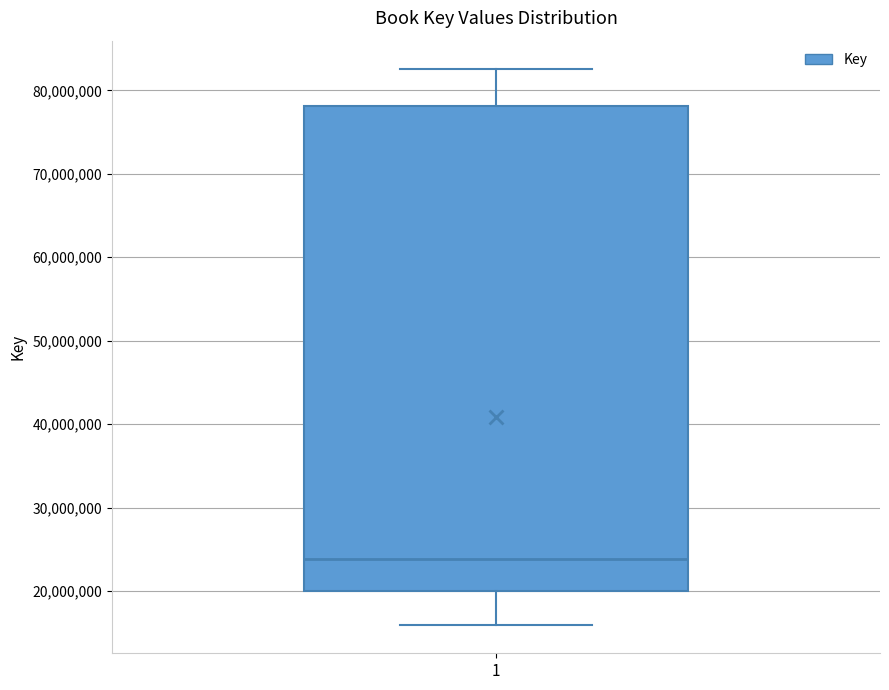

Where does the lower whisker of the box at x = 1 end on the y-axis? The values are not printed on the chart, so give them approximately, as read against the axis.

16000000